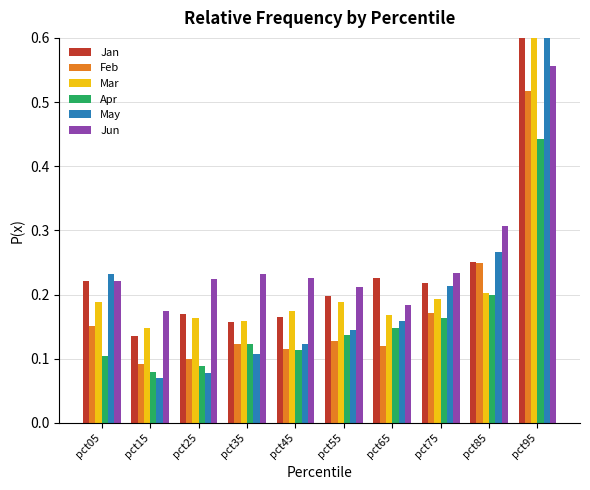

Reading left to right, extract all data points from this chart.

Jan: pct05=0.2	pct15=0.1	pct25=0.2	pct35=0.2	pct45=0.2	pct55=0.2	pct65=0.2	pct75=0.2	pct85=0.3	pct95=0.6
Feb: pct05=0.2	pct15=0.1	pct25=0.1	pct35=0.1	pct45=0.1	pct55=0.1	pct65=0.1	pct75=0.2	pct85=0.2	pct95=0.5
Mar: pct05=0.2	pct15=0.1	pct25=0.2	pct35=0.2	pct45=0.2	pct55=0.2	pct65=0.2	pct75=0.2	pct85=0.2	pct95=0.8
Apr: pct05=0.1	pct15=0.1	pct25=0.1	pct35=0.1	pct45=0.1	pct55=0.1	pct65=0.1	pct75=0.2	pct85=0.2	pct95=0.4
May: pct05=0.2	pct15=0.1	pct25=0.1	pct35=0.1	pct45=0.1	pct55=0.1	pct65=0.2	pct75=0.2	pct85=0.3	pct95=0.6
Jun: pct05=0.2	pct15=0.2	pct25=0.2	pct35=0.2	pct45=0.2	pct55=0.2	pct65=0.2	pct75=0.2	pct85=0.3	pct95=0.6